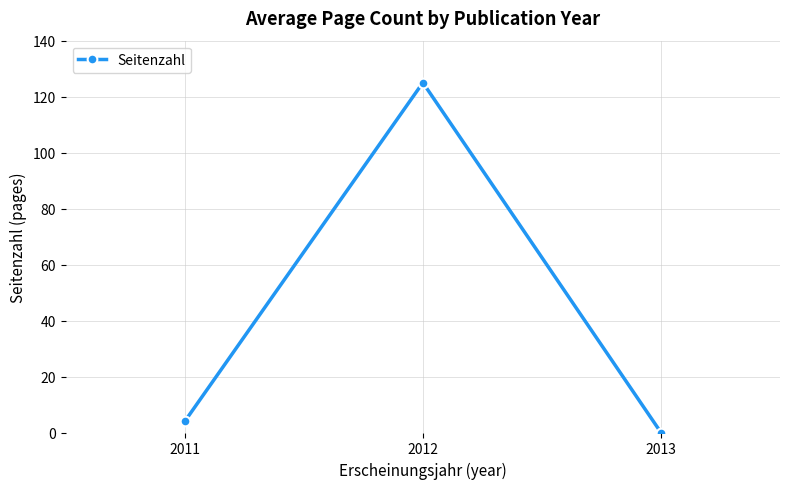

The chart shows a value of 4 at 2011. True or false?

True